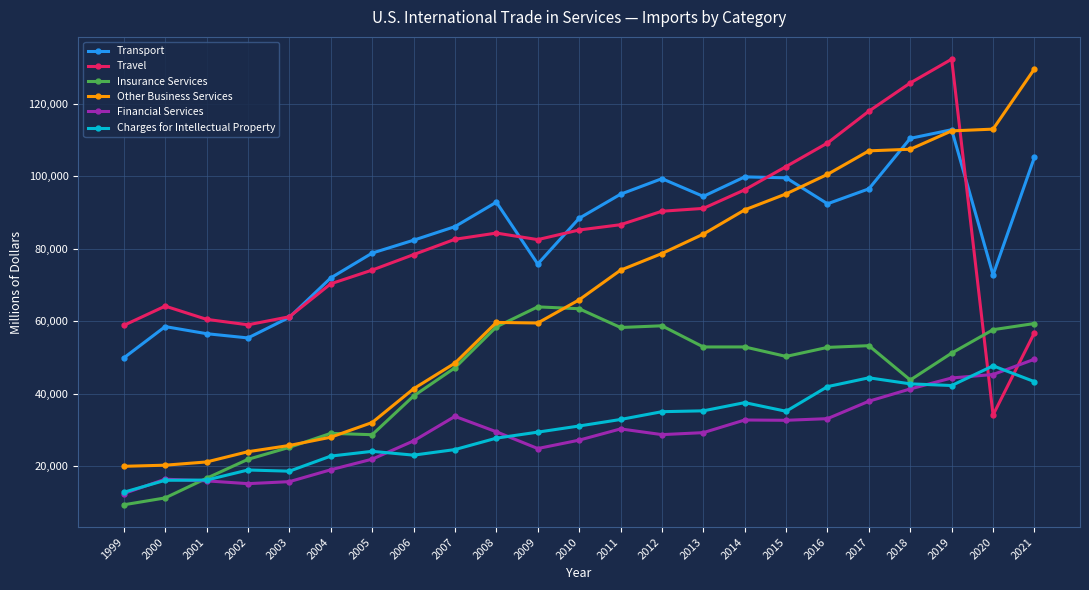

Rank the series by their maximum value, from lowest to highest.

Charges for Intellectual Property, Financial Services, Insurance Services, Transport, Other Business Services, Travel